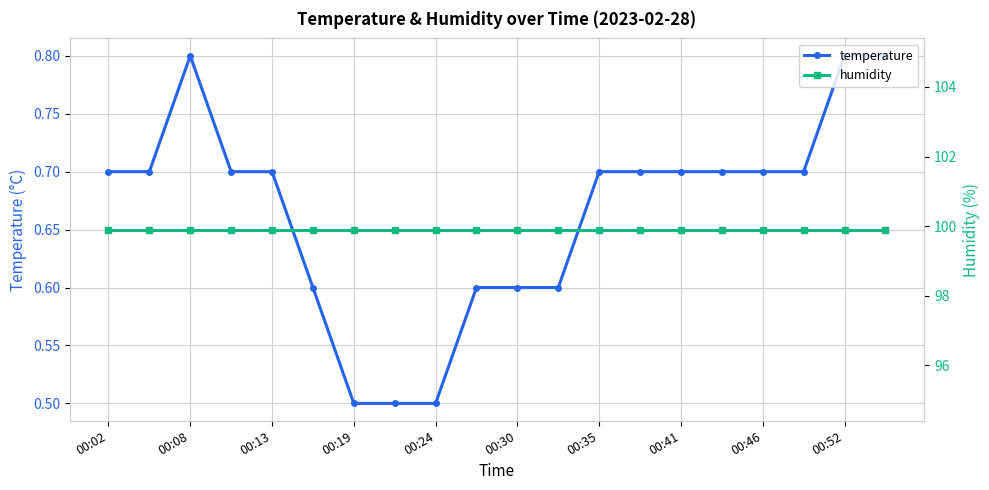

At which label does humidity reach its peak?

00:02